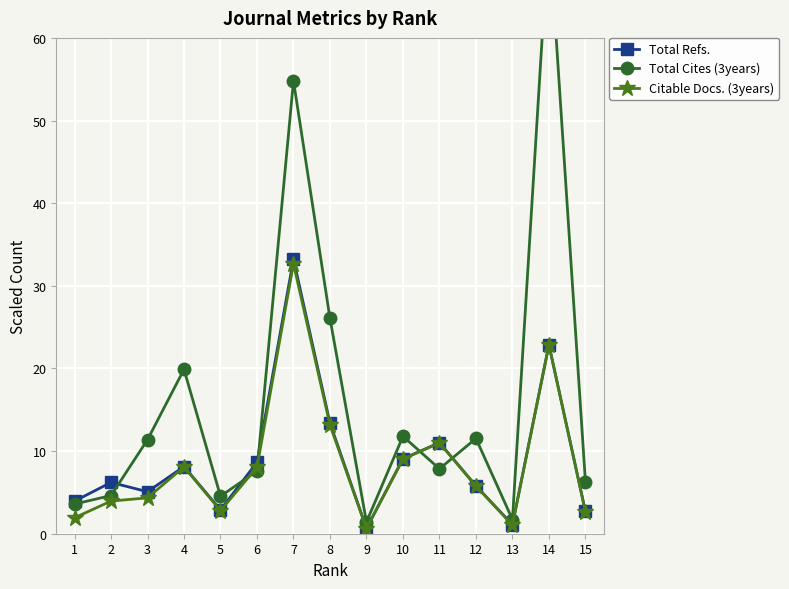

Reading left to right, list all the values displayed in this chart.

Total Refs.: 1=3.9	2=6.2	3=5.1	4=8.1	5=2.9	6=8.6	7=33.2	8=13.4	9=0.6	10=9.1	11=11.0	12=5.8	13=1.1	14=22.9	15=2.7
Total Cites (3years): 1=3.6	2=4.6	3=11.4	4=19.9	5=4.5	6=7.6	7=54.8	8=26.1	9=1.4	10=11.8	11=7.9	12=11.5	13=1.7	14=73.3	15=6.3
Citable Docs. (3years): 1=1.9	2=4.0	3=4.3	4=8.1	5=2.8	6=8.0	7=32.7	8=13.2	9=0.6	10=9.0	11=11.0	12=5.8	13=1.1	14=22.8	15=2.7